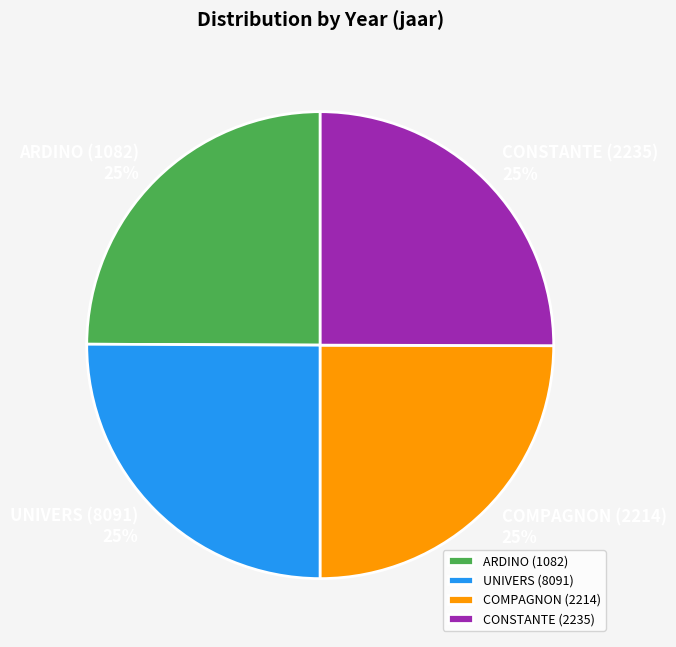

Count the number of slices in the pie.

4